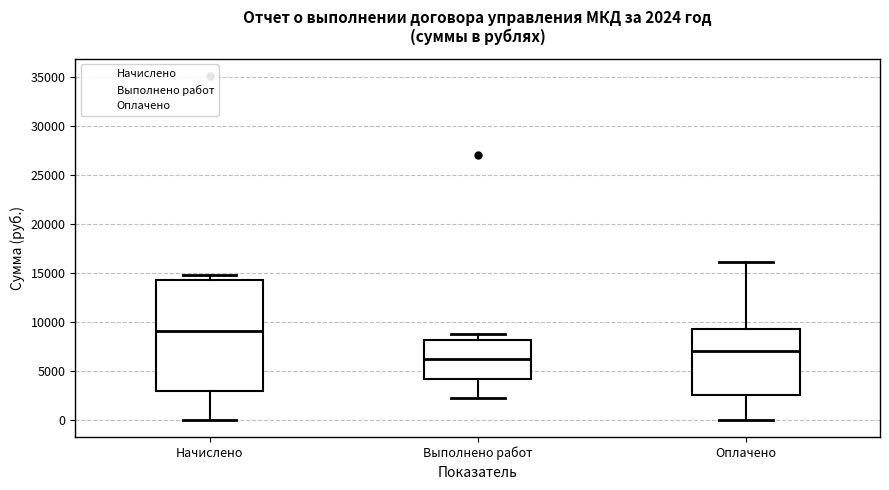

Which box is the tallest, from its lower edge to its upper edge?

Начислено